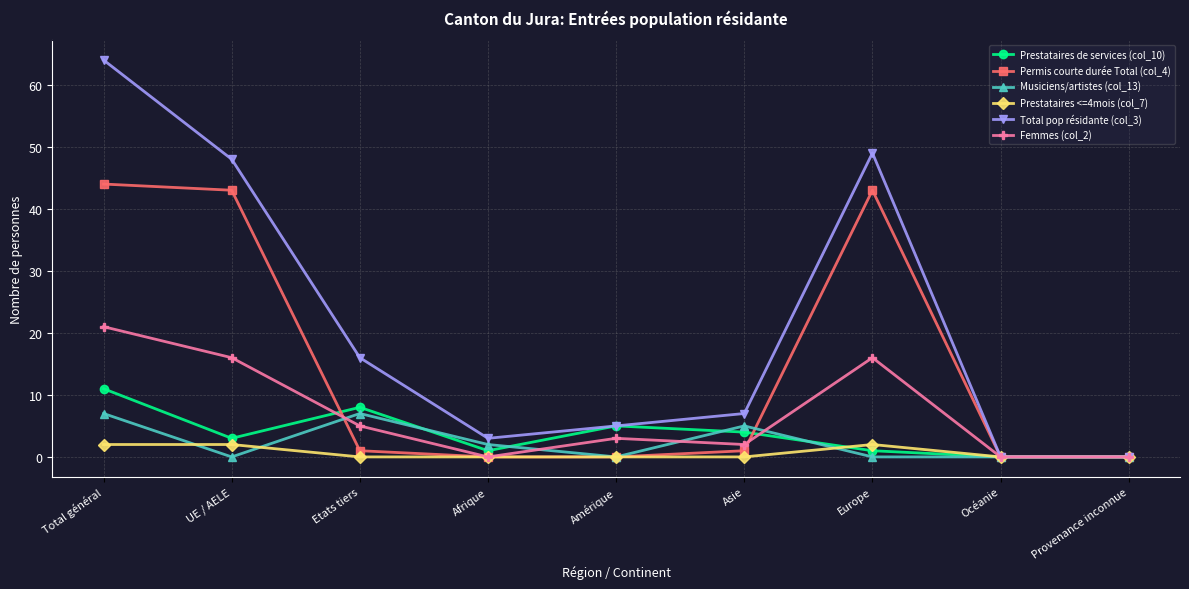

The Prestataires de services (col_10) series shows 1 at Afrique. True or false?

True